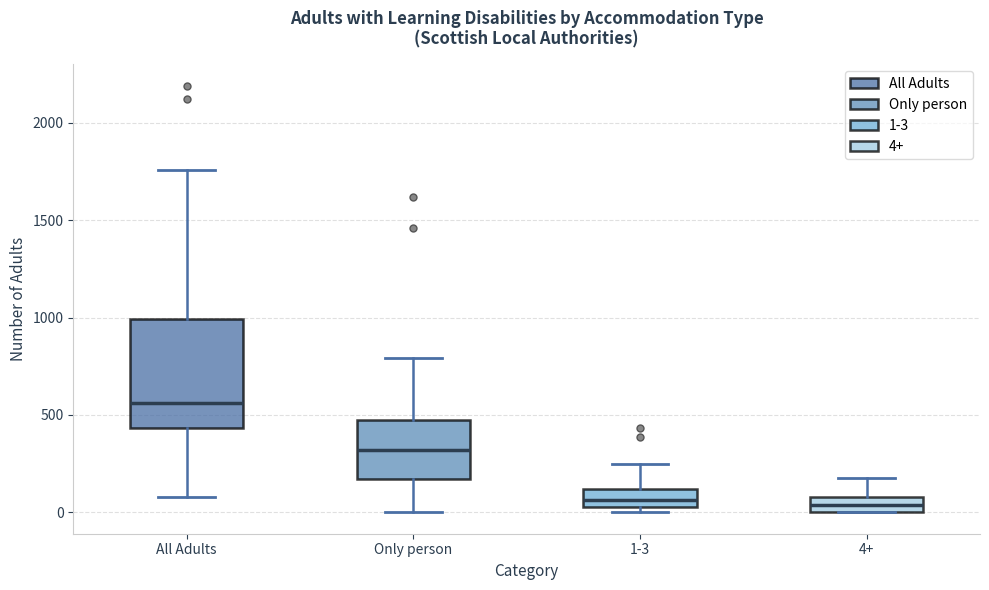

Reading left to right, transcribe this box plot: for each box, give where its median line is, the range the box spans, and where its two whiskers end, as read against the y-axis. The values are not printed on the chart, so give them approximately, as read against the axis.

All Adults: median 550, box 450 to 1000, whiskers 100 to 1750
Only person: median 300, box 150 to 450, whiskers 0 to 800
1-3: median 50 (inside the box), box 50 to 100, whiskers 0 to 250
4+: median 50, box 0 to 100, whiskers 0 to 200